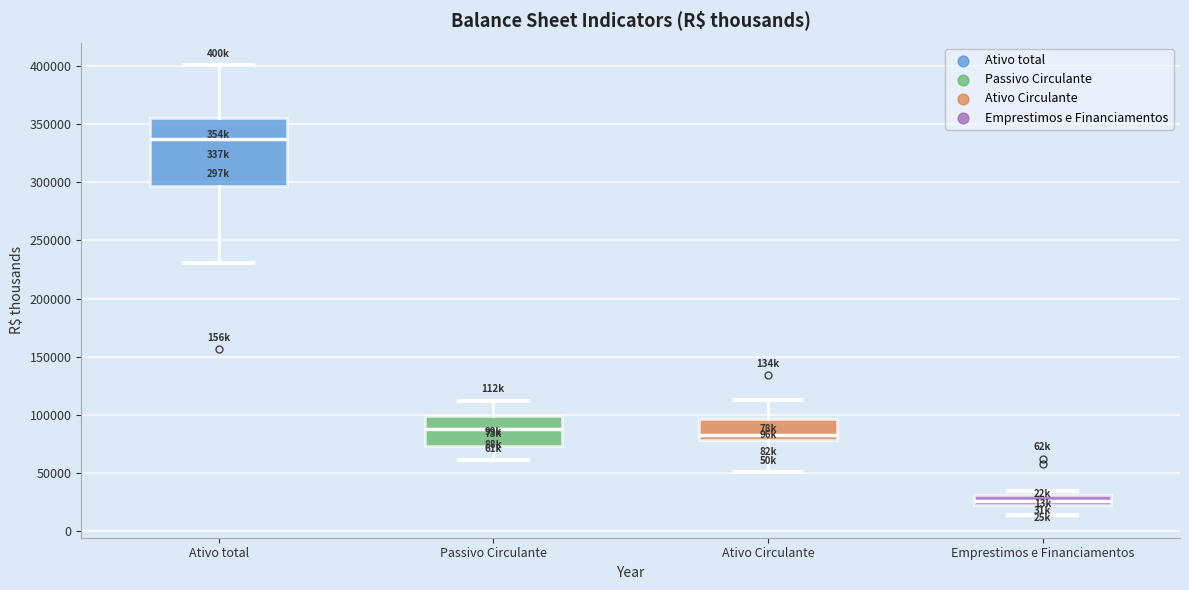

Which box's median line is the lowest?

Emprestimos e Financiamentos